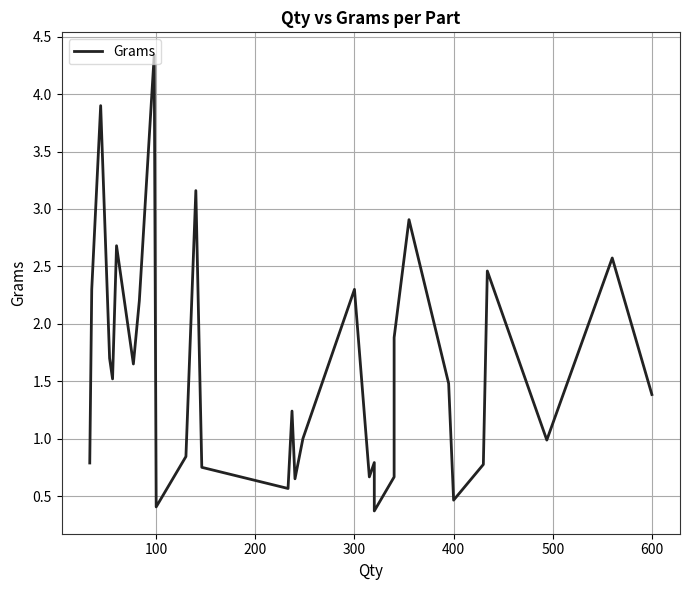

What is the value of the 2nd point from the left?

2.3